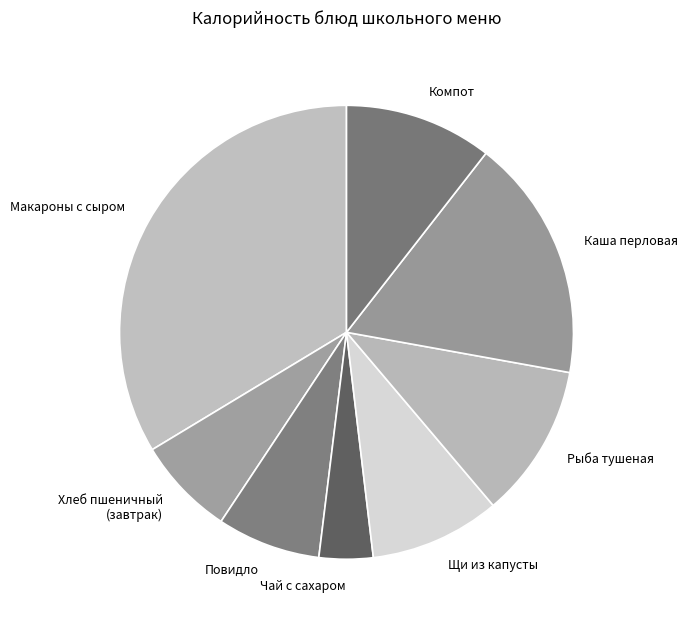

Does Чай с сахаром represent more than half of the total?

No